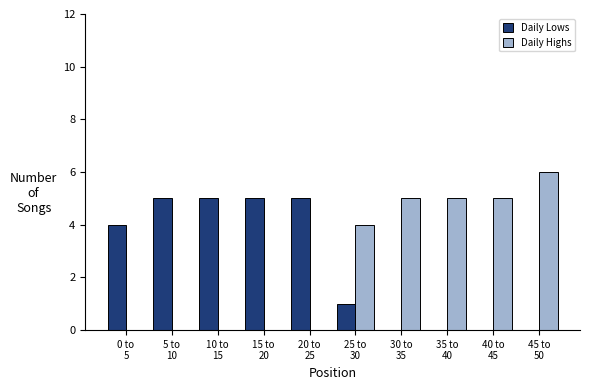

What is the sum of all Daily Lows values?

25